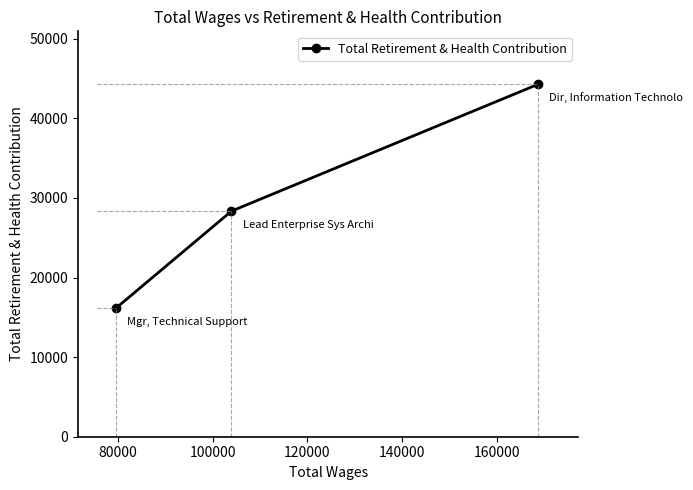

What is the smallest value displayed?

16122